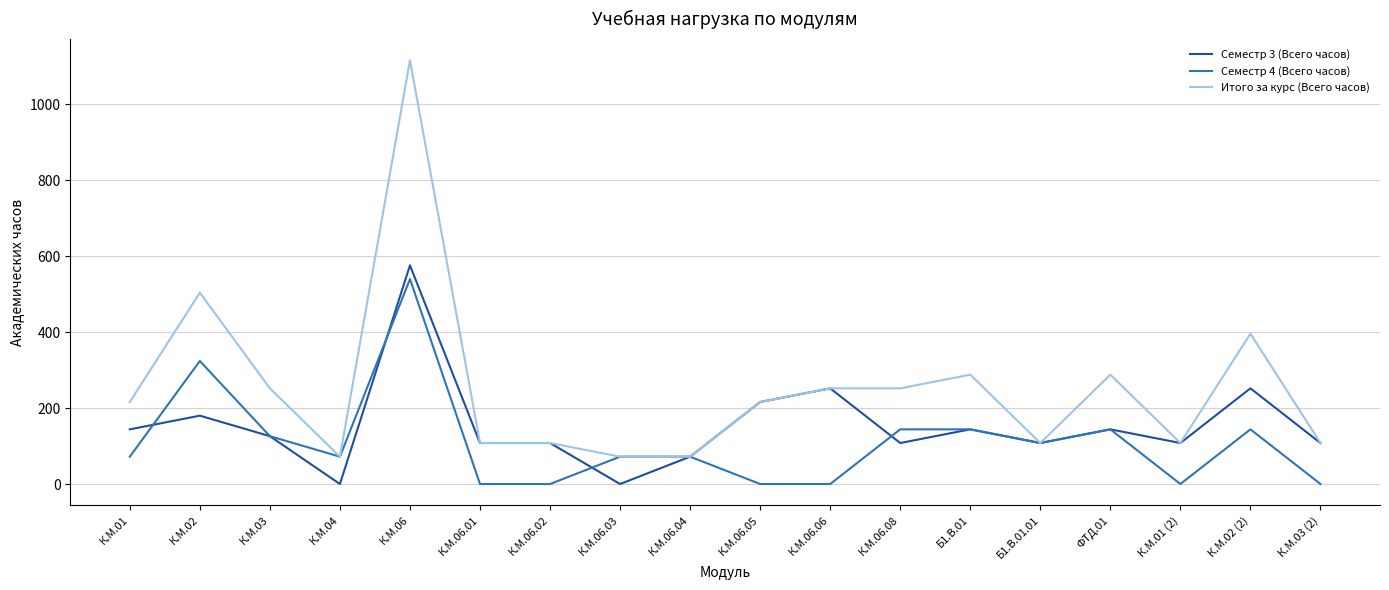

What is the difference between the maximum and second lowest values in the Семестр 3 (Всего часов) series?

576